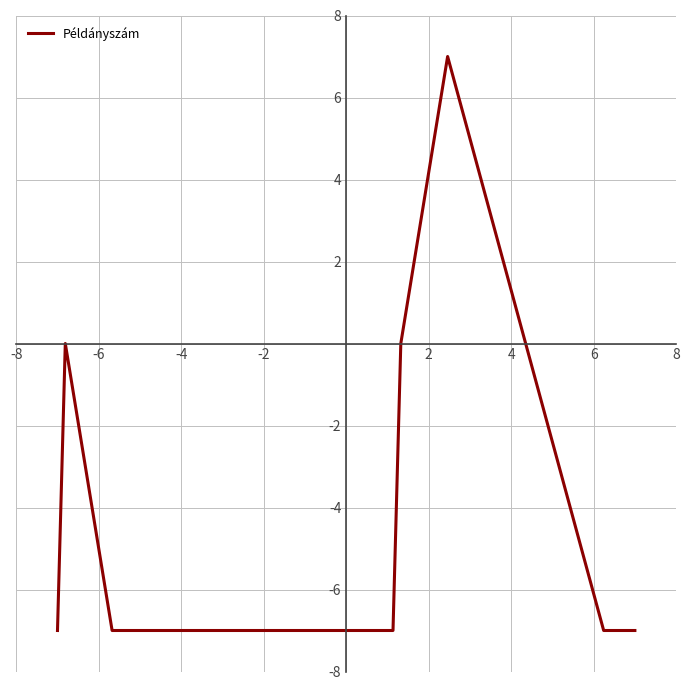

Reading left to right, transcribe all the data shown in this chart.

-7	0	-7	-7	-7	-7	-7	-7	-7	-7	-7	0	7	-7	-7	-7